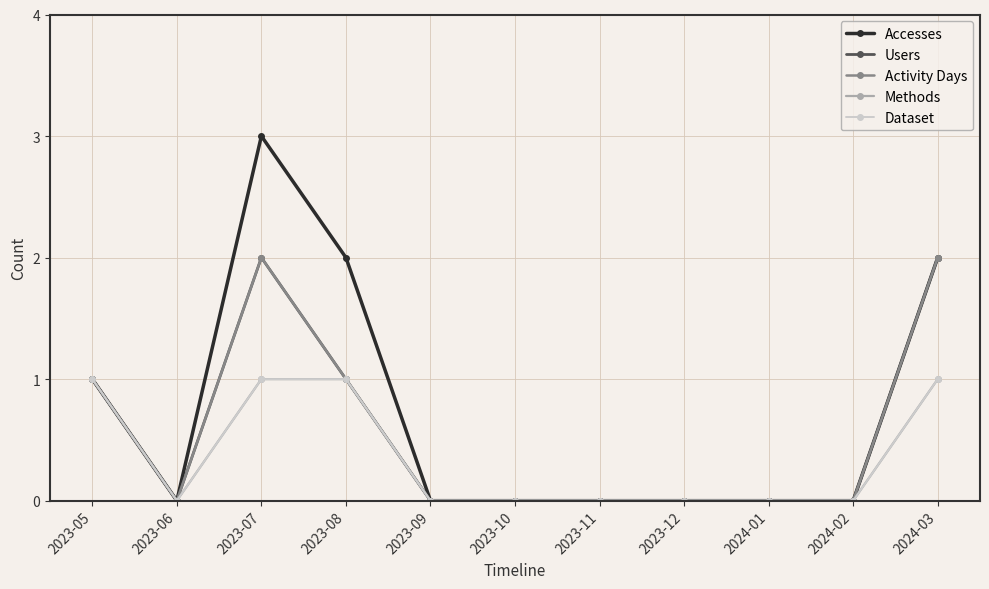

Count the Methods values in the range 0 to 1.

11